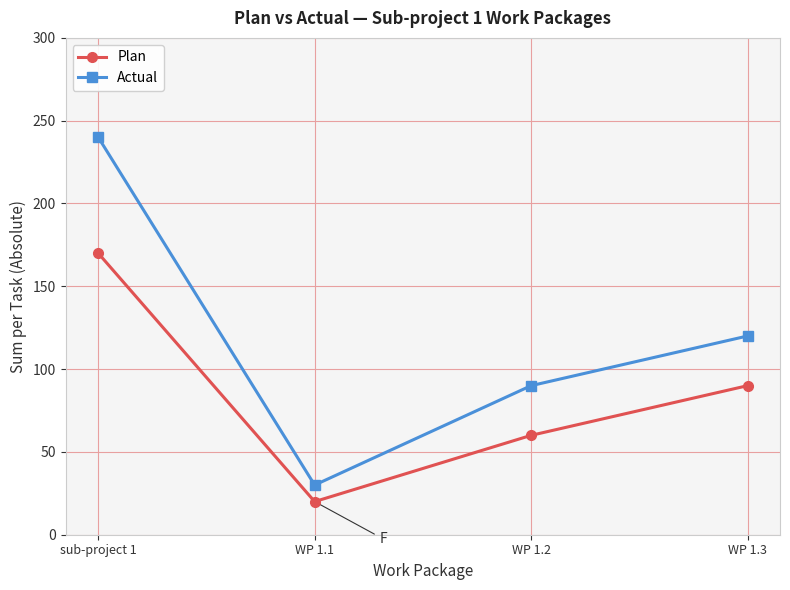

What are all the series names shown in the legend?

Plan, Actual